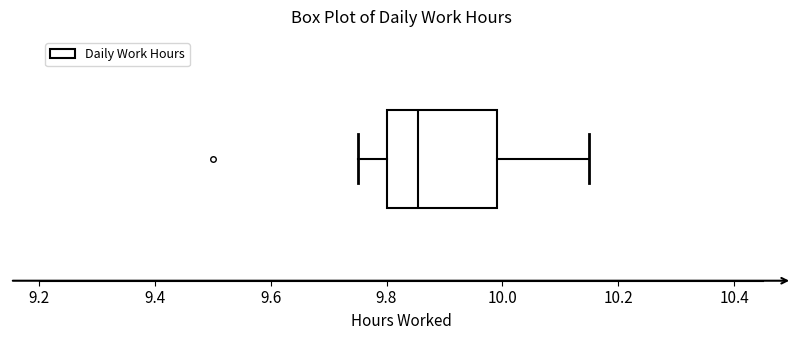

Transcribe this box plot: give where the median line is, the range the box spans, and where the two whiskers end, as read against the x-axis. The values are not printed on the chart, so give them approximately, as read against the axis.

median 9.86, box 9.80 to 10.00, whiskers 9.76 to 10.16